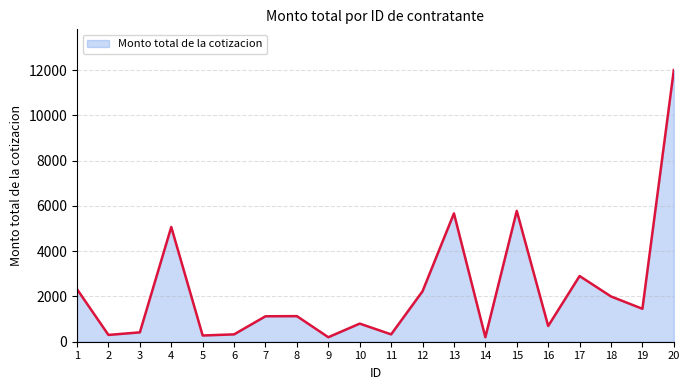

At which category does the data reach its first local peak?

4